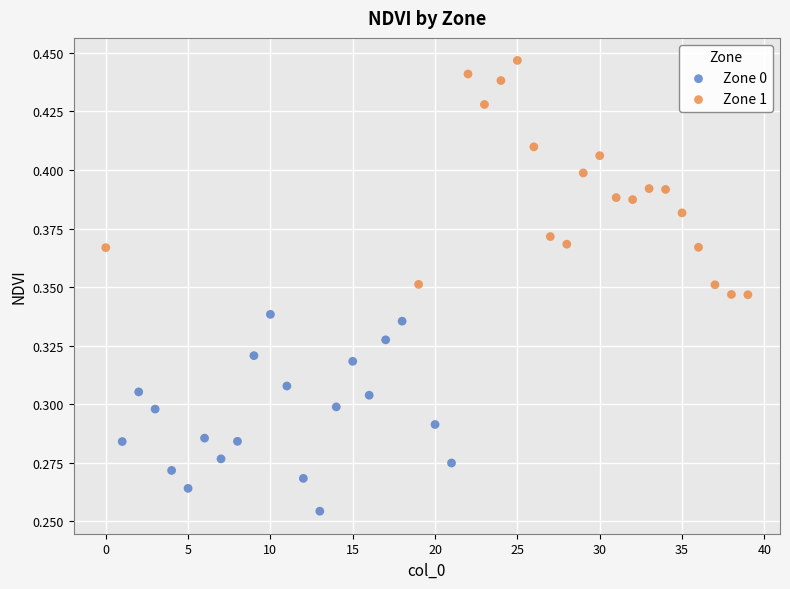

Which series has the widest spread of Y values?

Zone 1